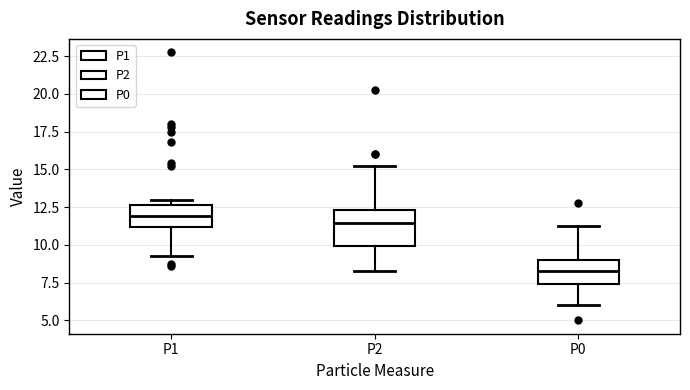

Comparing the boxes themselves (not the whiskers), which one is the tallest?

P2